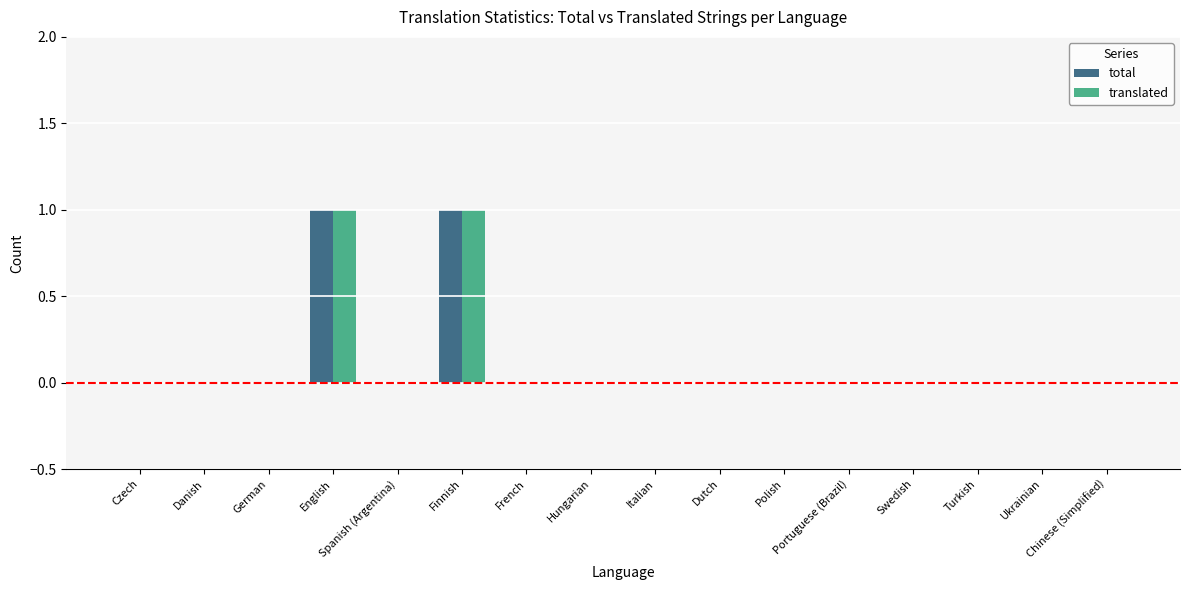

What is the label of the 9th bar from the left?

Italian